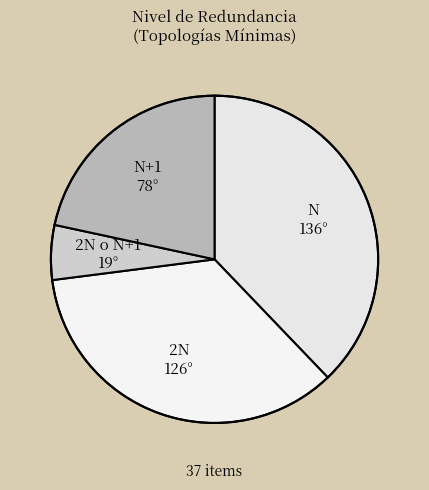

How many segments does this pie chart have?

4